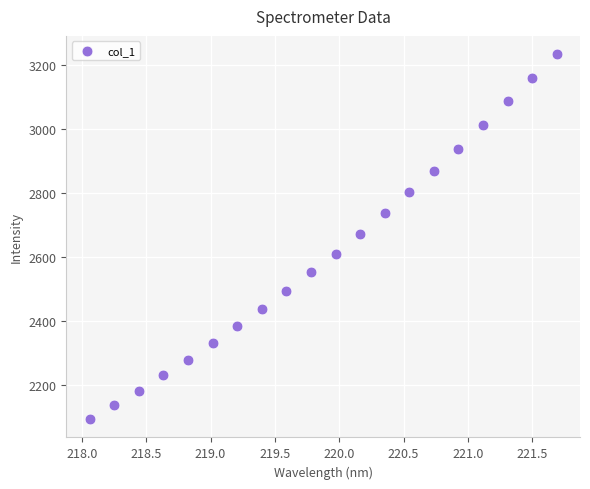

What is the range of Y values (max minus min)?

1141.4